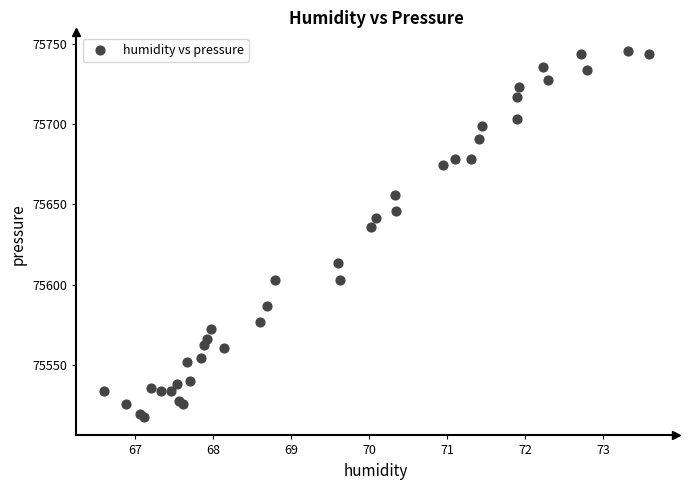

What Y value in the scatter plot is closest to 75631?

75635.7